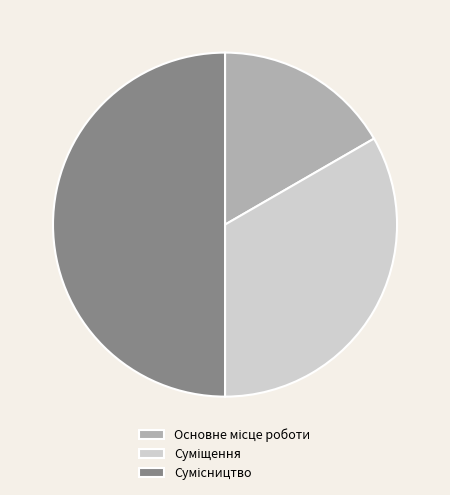

How many segments does this pie chart have?

3